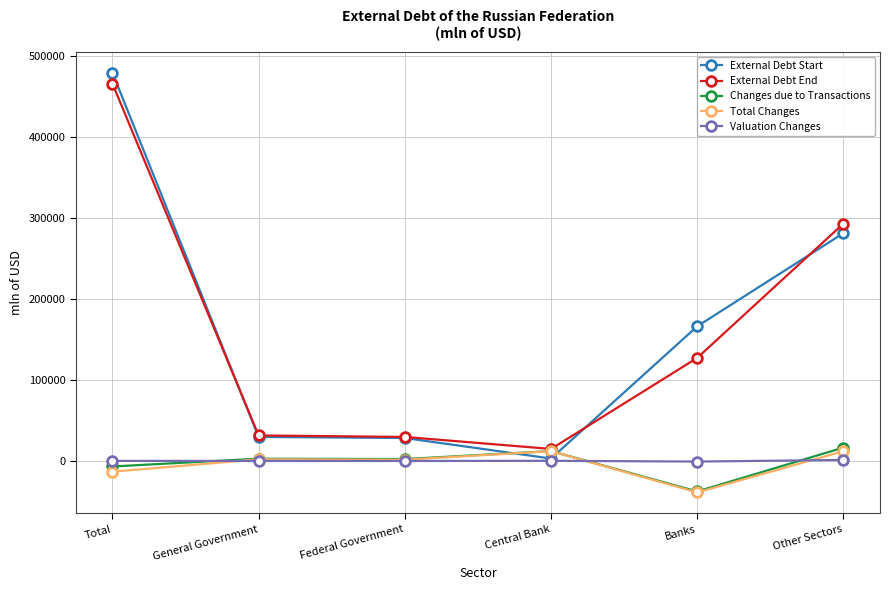

What is the average value of the Total Changes series?

-4290